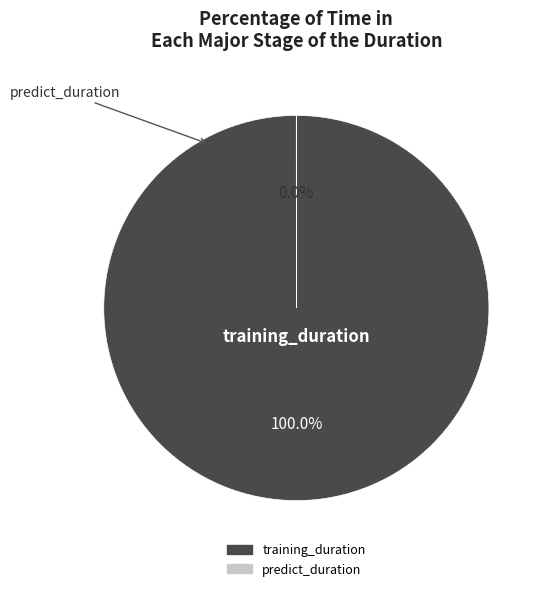

Does training_duration represent more than half of the total?

Yes